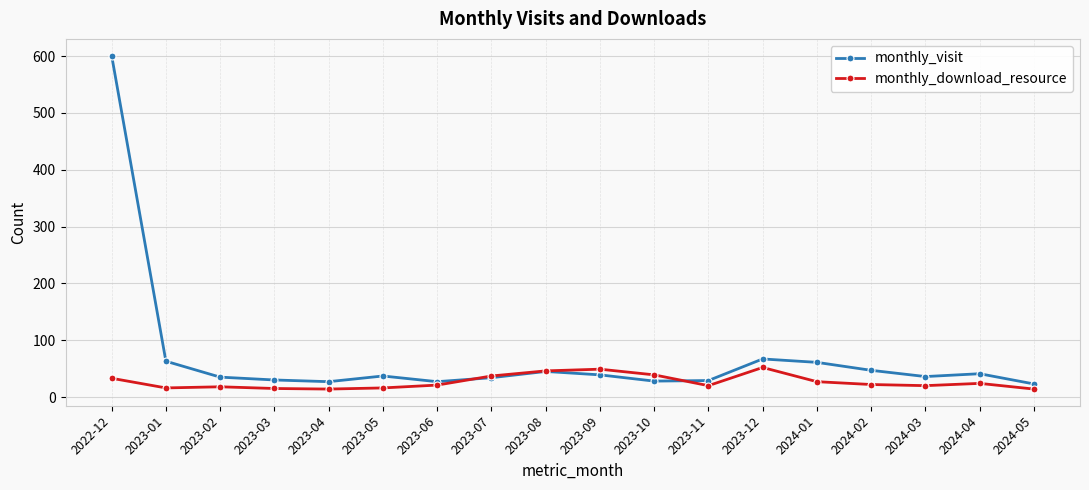

Which series has the largest range (max minus min)?

monthly_visit